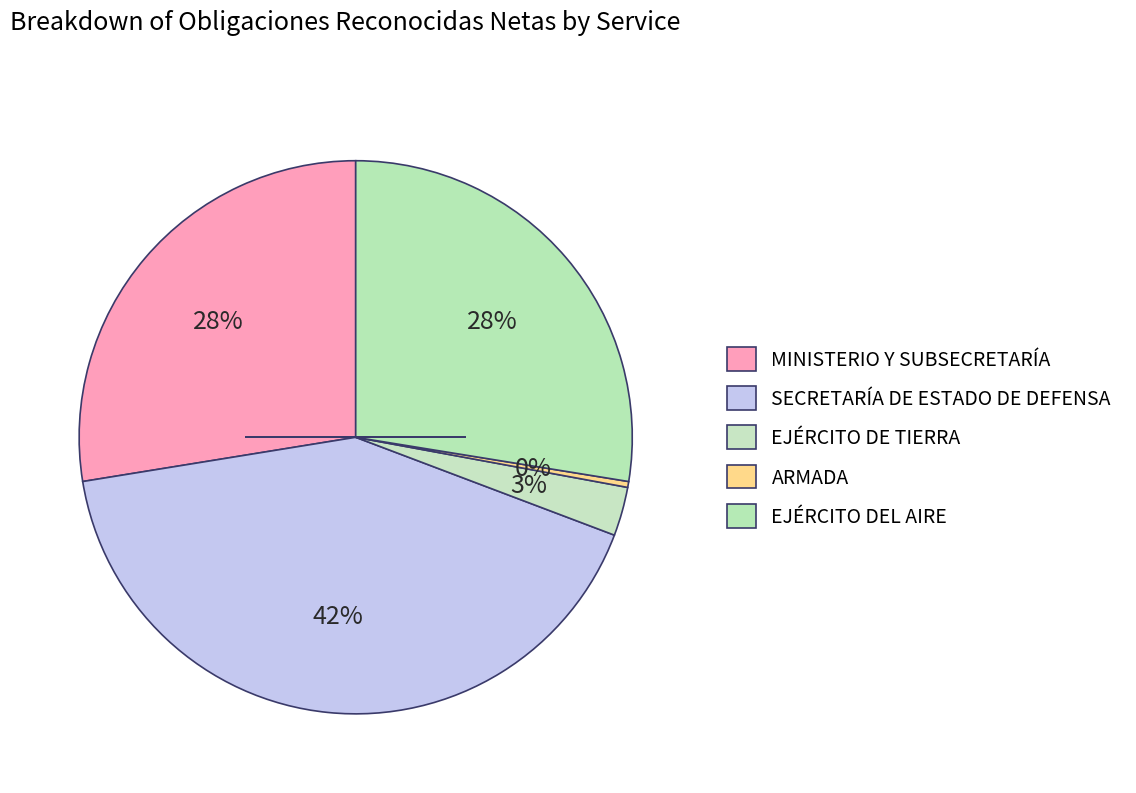

Is it true that ARMADA is 0% of the pie?

True